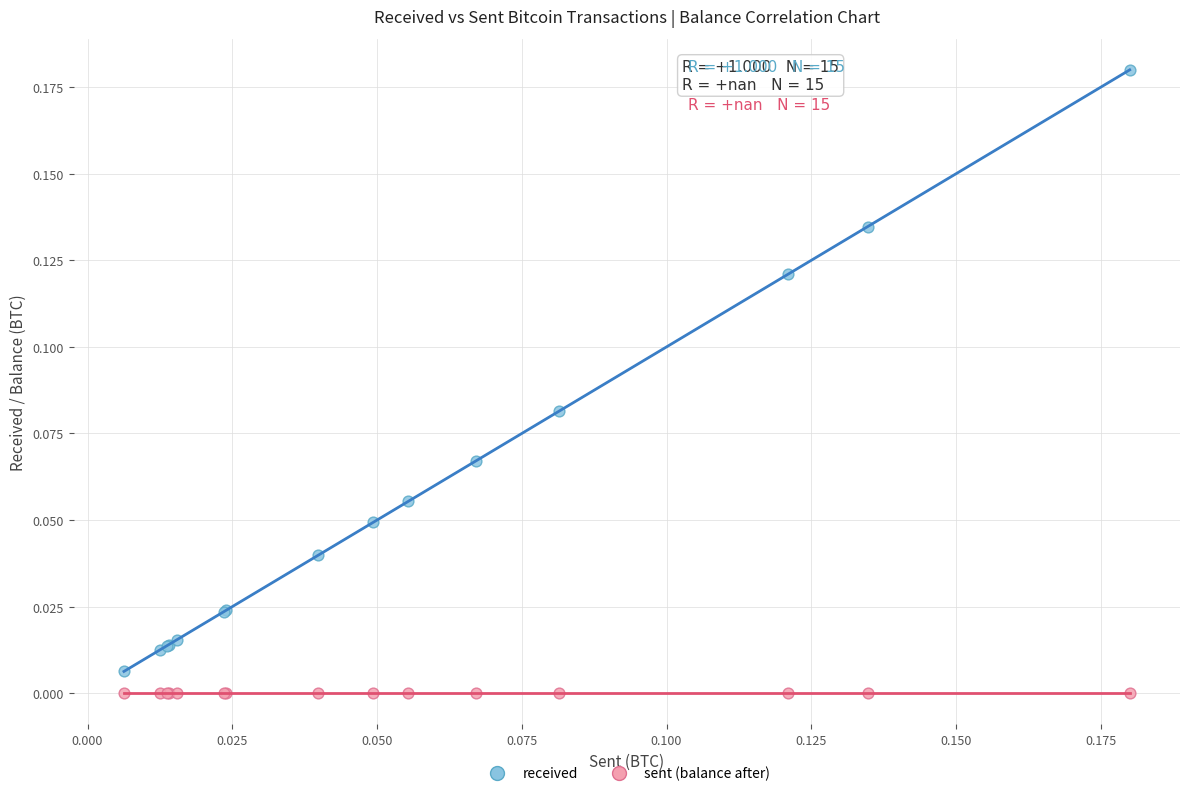

Which series reaches the maximum Y coordinate?

received